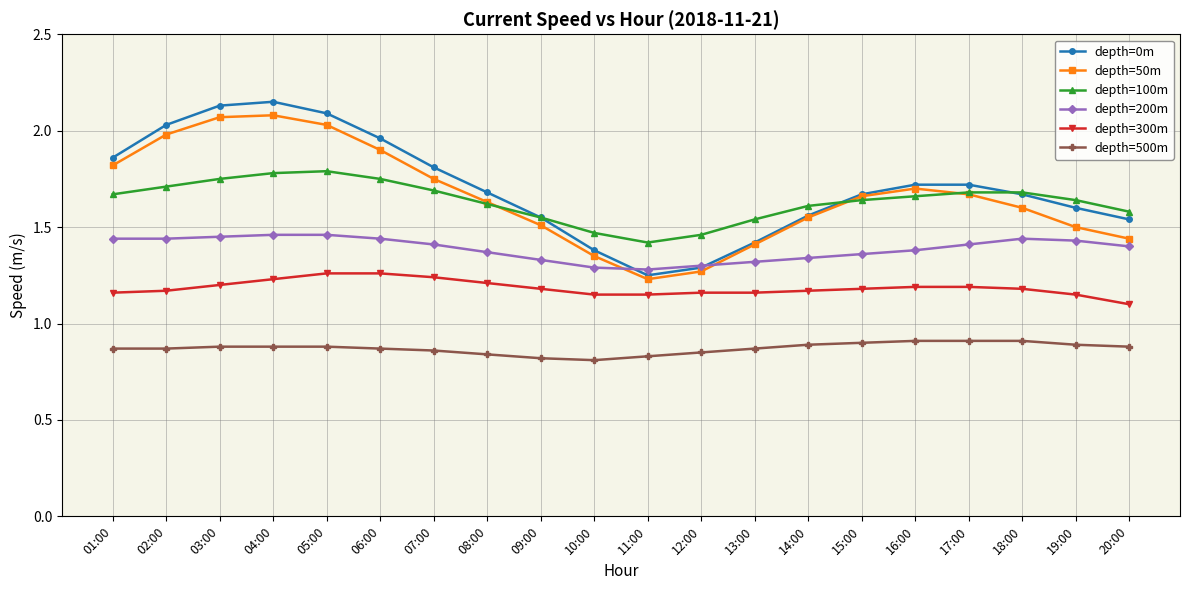

Count the depth=500m values in the range 0 to 1.

20